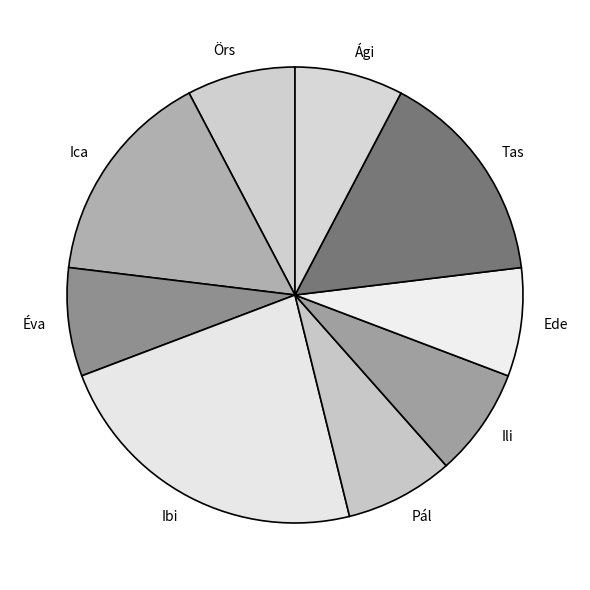

How many segments does this pie chart have?

9